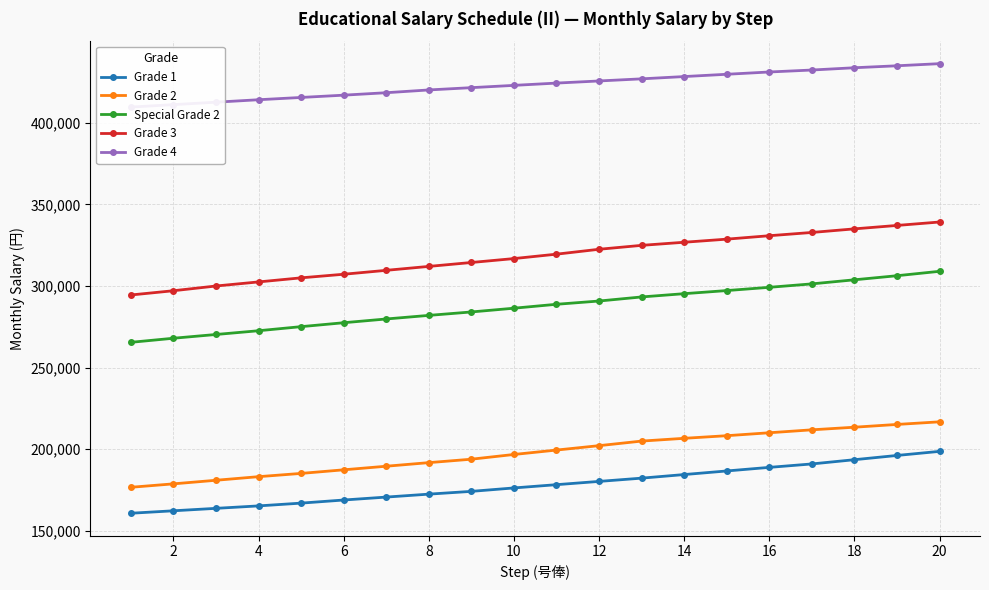

The value of Grade 1 at 10 is 114739. True or false?

False